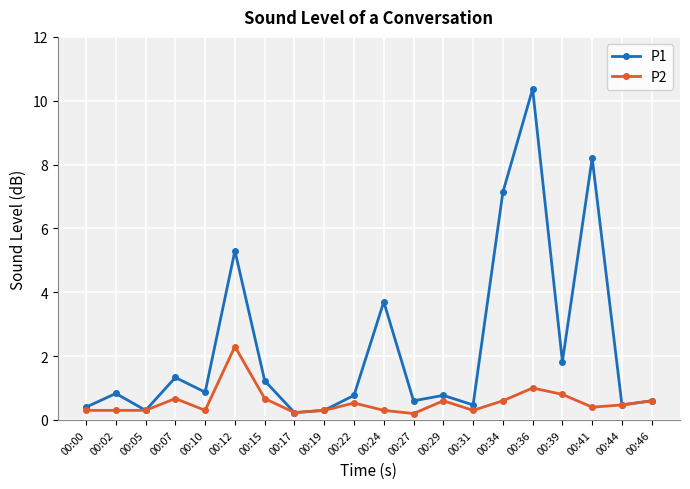

True or false: P1 has a value of 1.8 at 00:07.

False